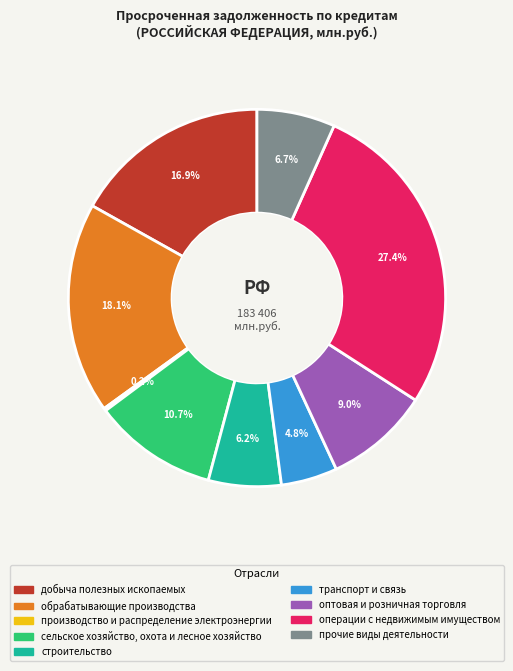

To the nearest percent, what is the difference between the оптовая и розничная торговля and обрабатывающие производства slice percentages?

9%